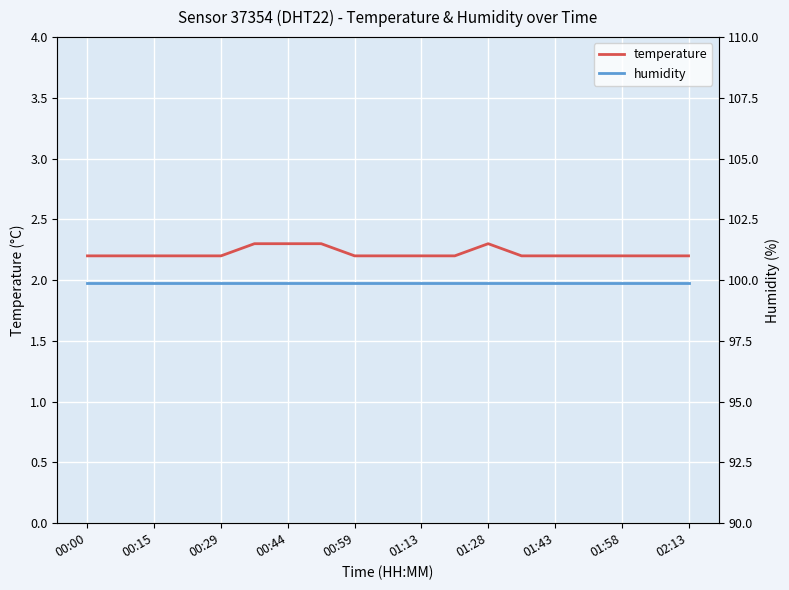

Count the temperature values in the range 2 to 3.

19